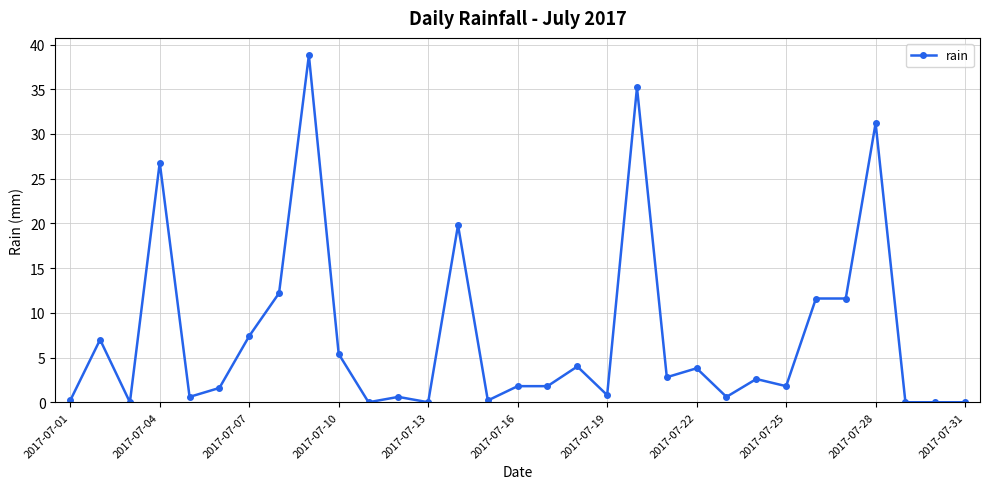

What is the difference between the maximum and minimum values?

38.8